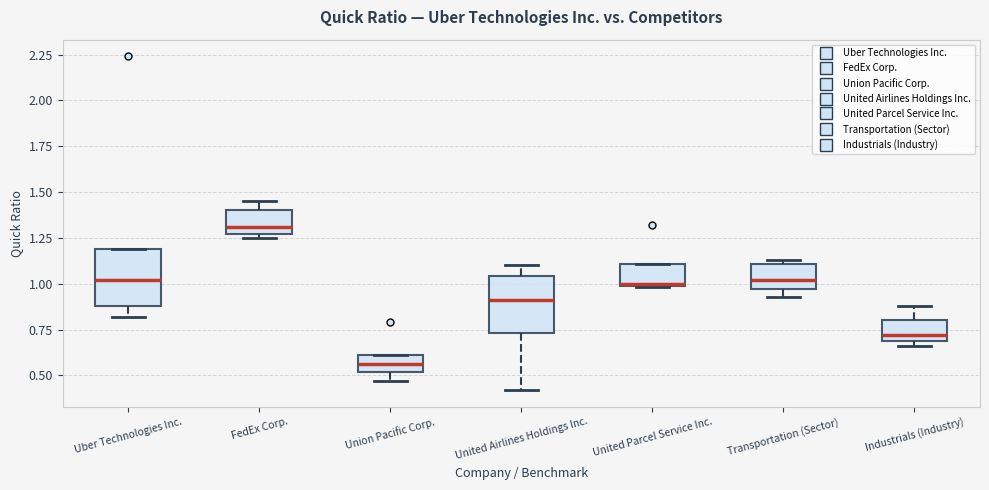

Reading left to right, transcribe this box plot: for each box, give where its median line is, the range the box spans, and where its two whiskers end, as read against the y-axis. The values are not printed on the chart, so give them approximately, as read against the axis.

Uber Technologies Inc.: median 1.00, box 0.90 to 1.20, whiskers 0.80 to 1.20
FedEx Corp.: median 1.30, box 1.25 to 1.40, whiskers 1.25 (just below the box's lower edge) to 1.45
Union Pacific Corp.: median 0.55, box 0.50 to 0.60, whiskers 0.45 to 0.60
United Airlines Holdings Inc.: median 0.90, box 0.75 to 1.05, whiskers 0.40 to 1.10
United Parcel Service Inc.: median 1.00, box 1.00 to 1.10, whiskers 1.00 to 1.10
Transportation (Sector): median 1.00, box 0.95 to 1.10, whiskers 0.95 (just below the box's lower edge) to 1.15
Industrials (Industry): median 0.70 (just above the box's lower edge), box 0.70 to 0.80, whiskers 0.65 to 0.90